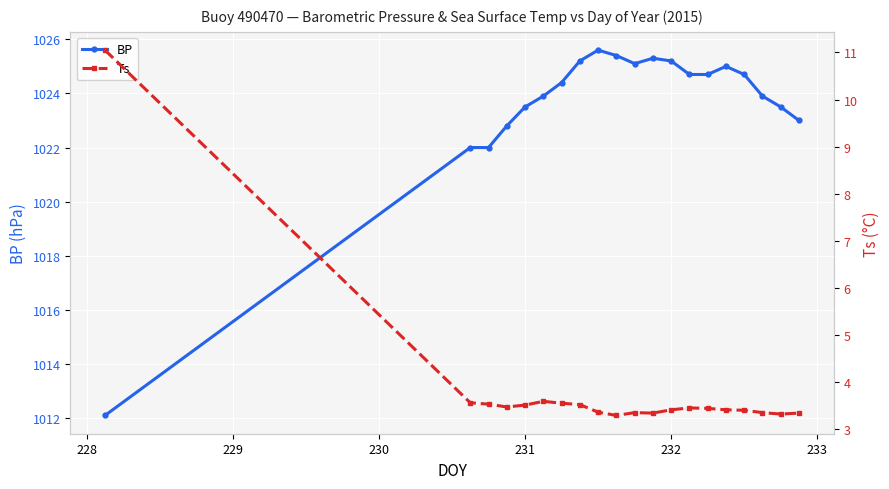

In Ts, how many points are higher than both neighbors (excluding endpoints)?

3